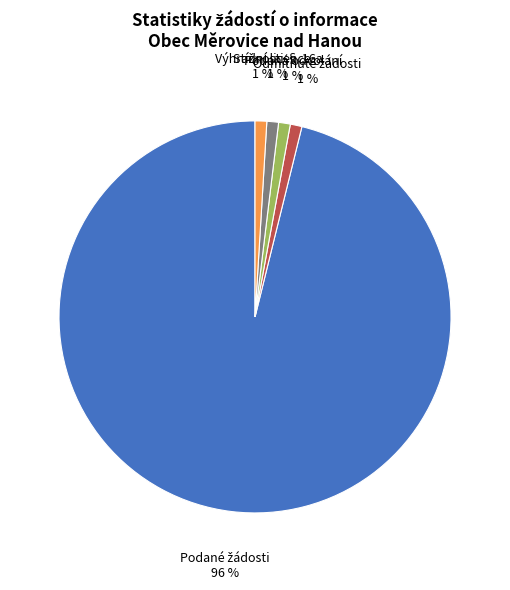

Count the number of slices in the pie.

5